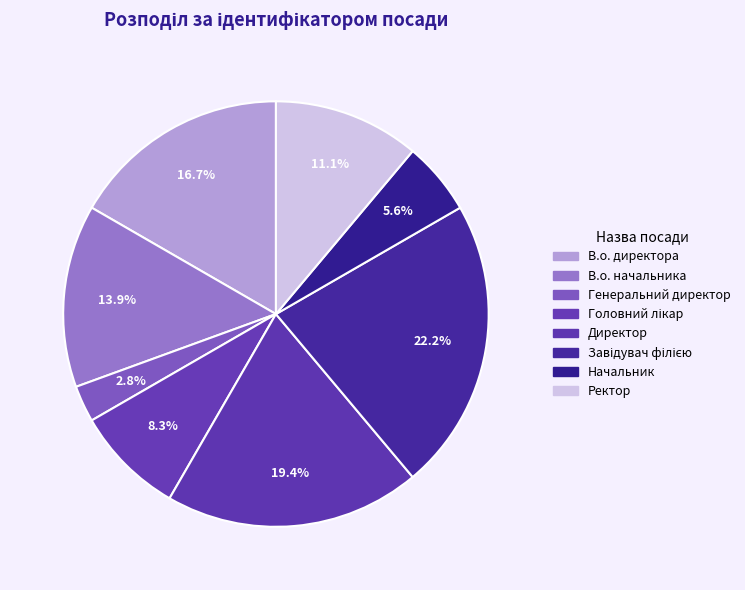

To the nearest percent, what is the combined percentage of Головний лікар and Директор?

28%